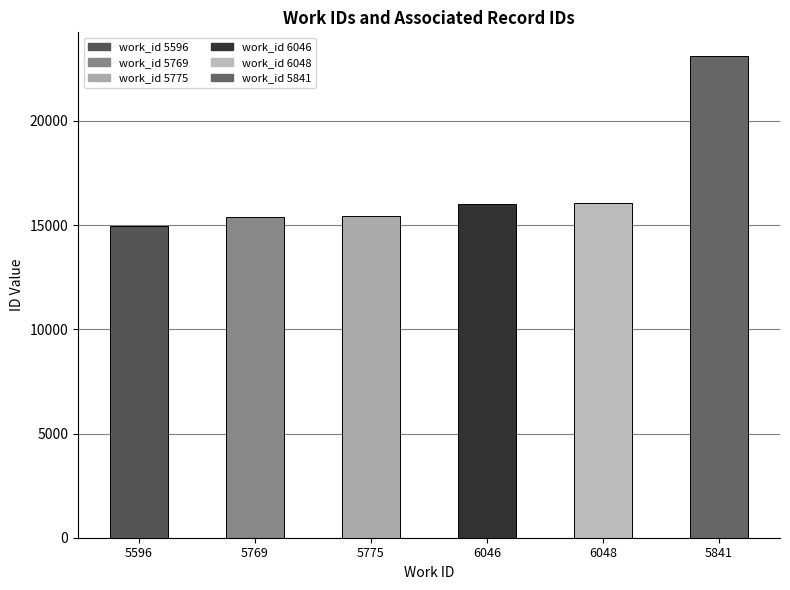

What position from the left is 5769?

2